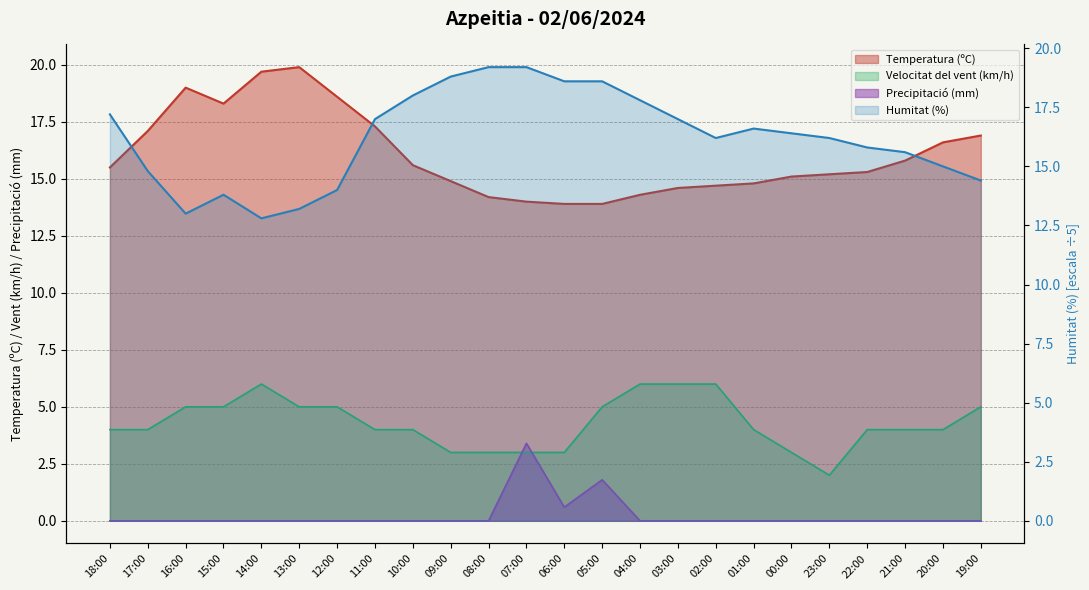

True or false: Humitat (%) and Velocitat del vent (km/h) intersect in this chart.

False